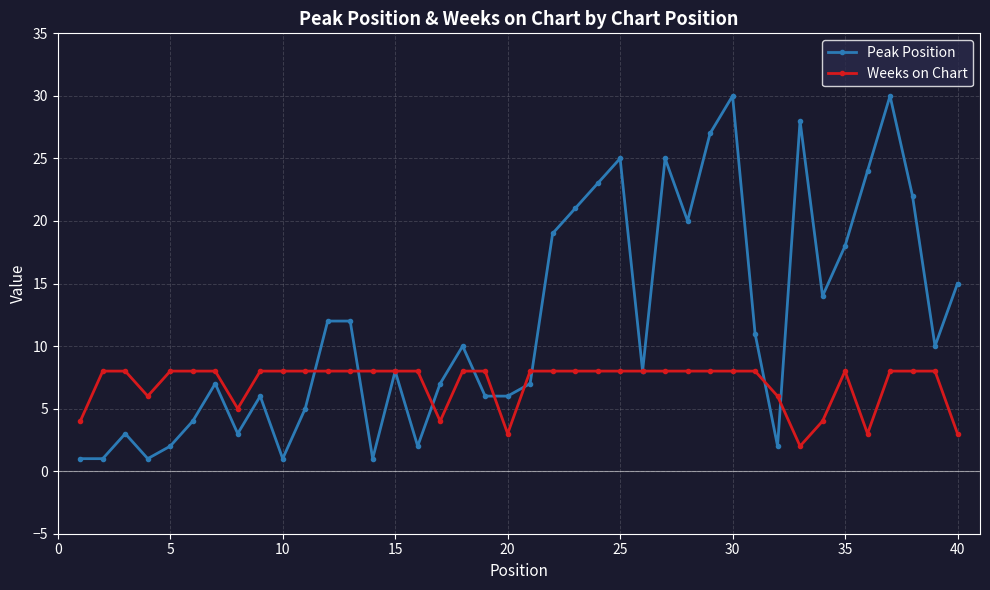

List the series in order of their peak value, lowest first.

Weeks on Chart, Peak Position